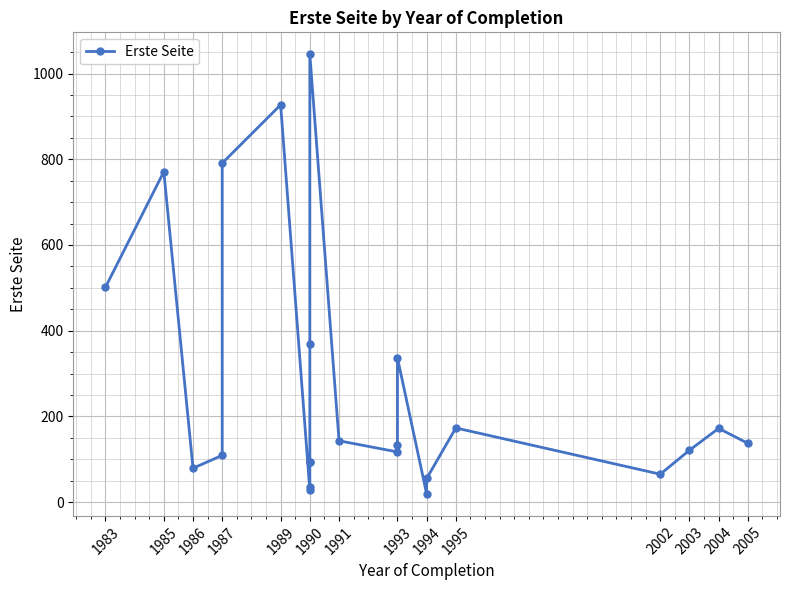

How many distinct data groups are displayed?

1